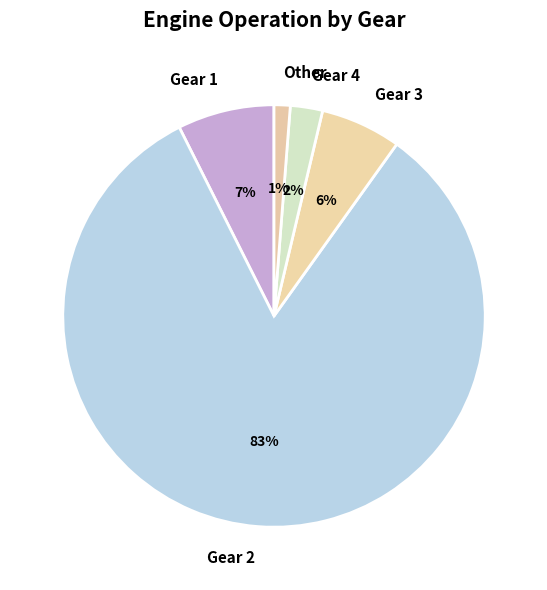

What percentage is the Other slice, to the nearest percent?

1%